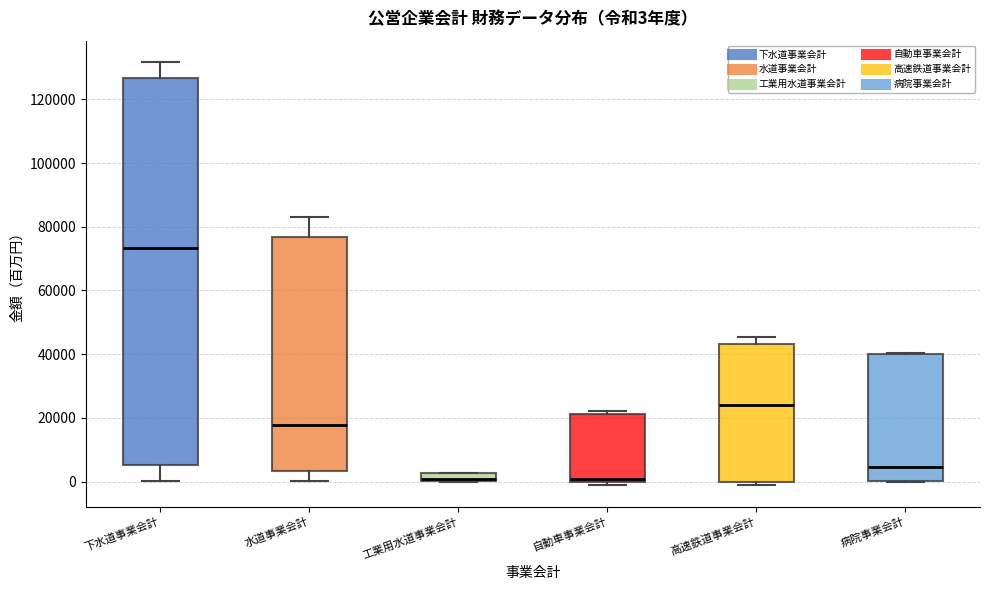

Which box is the tallest, from its lower edge to its upper edge?

下水道事業会計